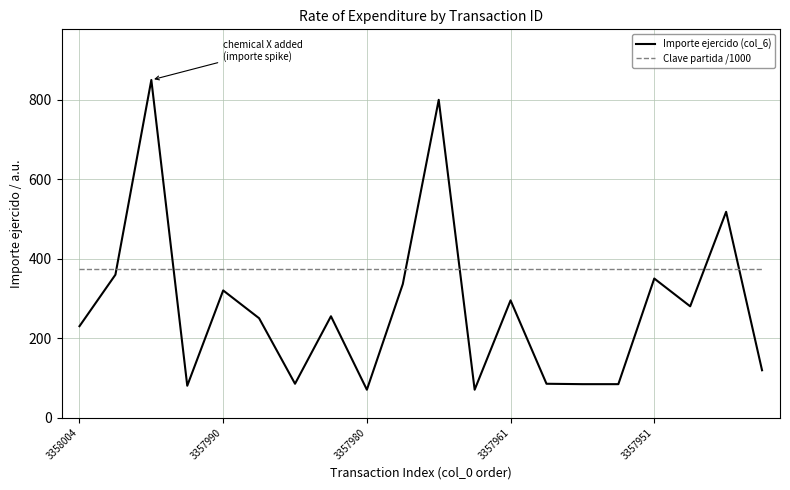

Which series has the largest total across all categories?

Clave partida /1000